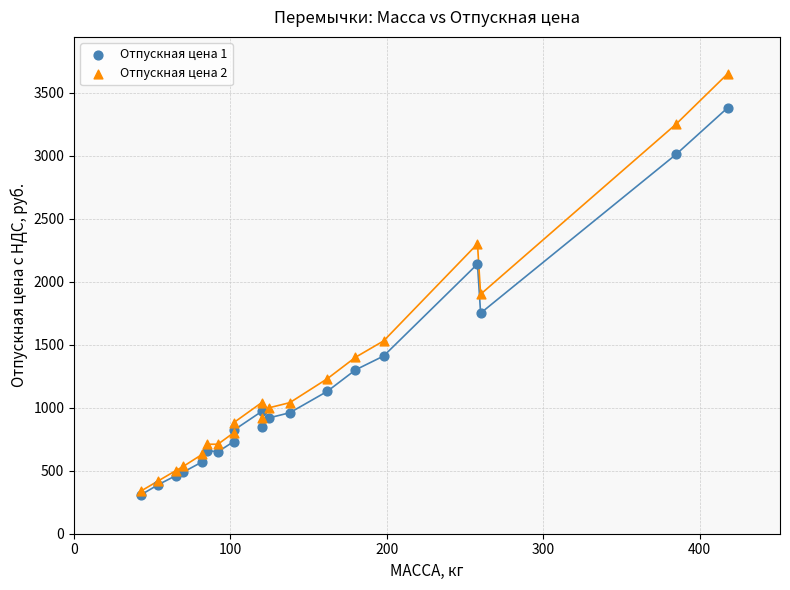

Which series reaches the maximum Y coordinate?

Отпускная цена 2